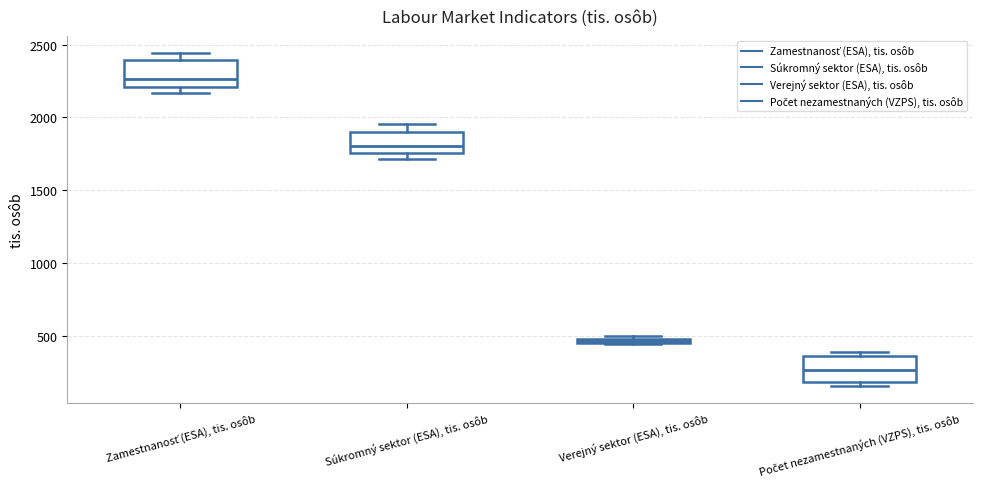

Where does the upper whisker of the box for Súkromný sektor (ESA), tis. osôb end on the y-axis? The values are not printed on the chart, so give them approximately, as read against the axis.

1950